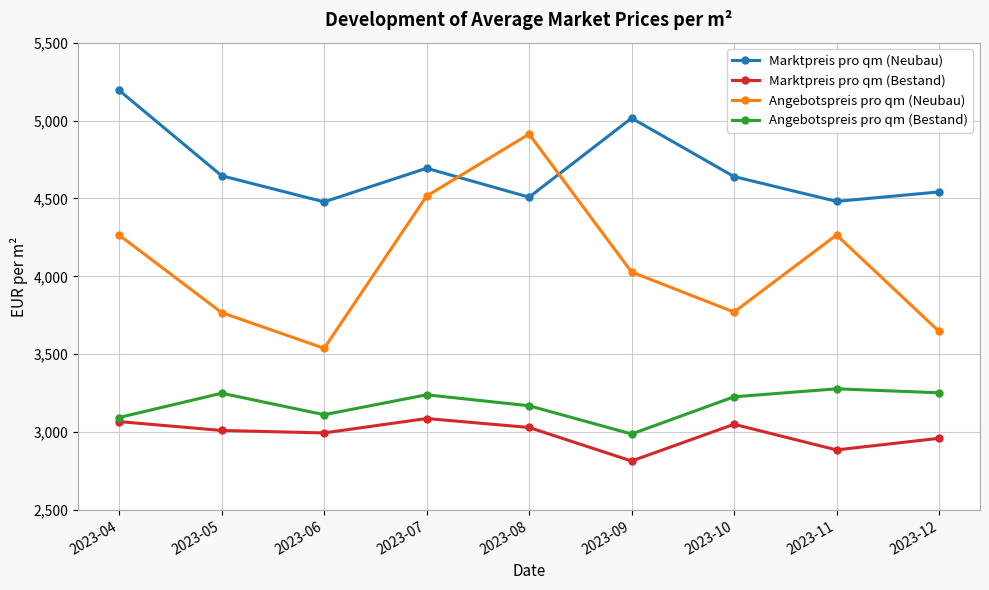

At which category does Marktpreis pro qm (Neubau) reach its first local peak?

2023-07